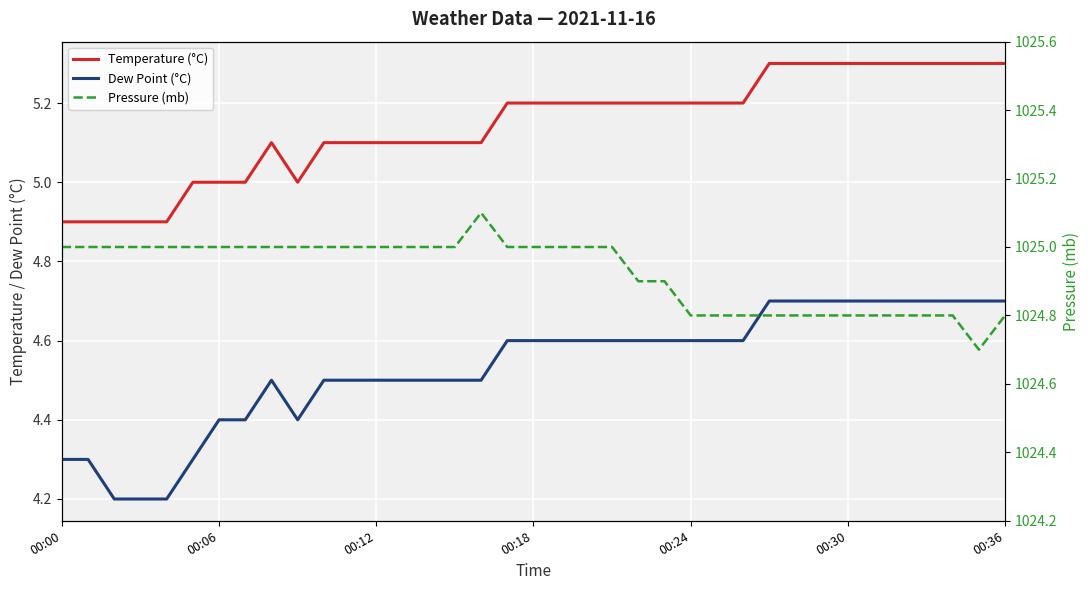

What is the difference between the temp values at 00:36 and 00:18?

0.1